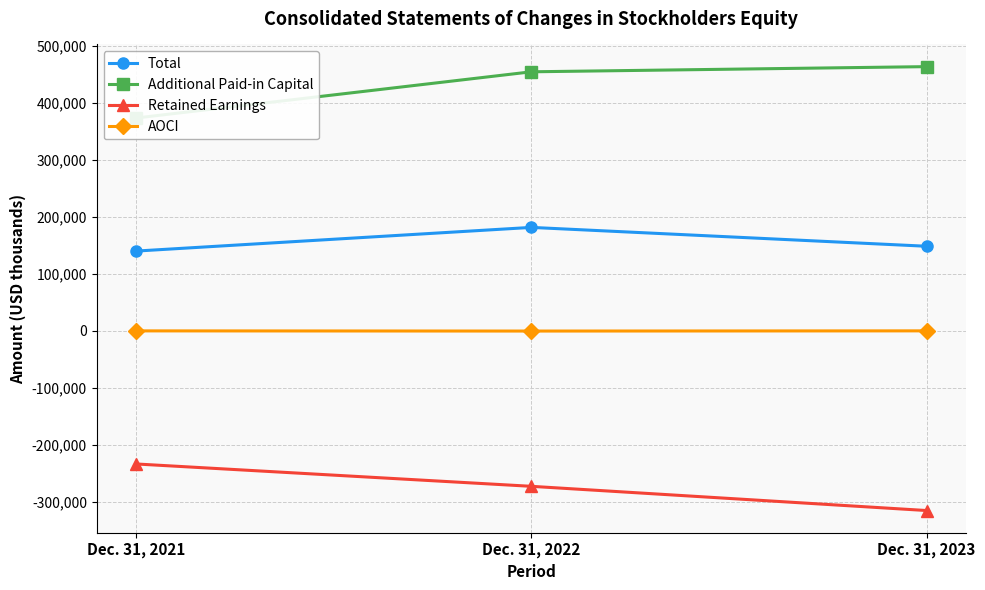

Rank the categories by Retained Earnings value from lowest to highest.

Dec. 31, 2023, Dec. 31, 2022, Dec. 31, 2021